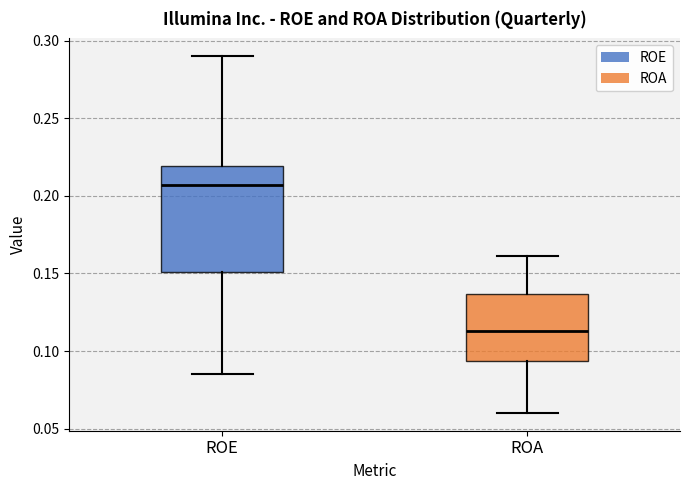

Reading left to right, read every box against the y-axis: the position of its median line, the range the box covers, and the ends of its whiskers. The values are not printed on the chart, so give them approximately, as read against the axis.

ROE: median 0.205, box 0.150 to 0.220, whiskers 0.085 to 0.290
ROA: median 0.115, box 0.095 to 0.135, whiskers 0.060 to 0.160